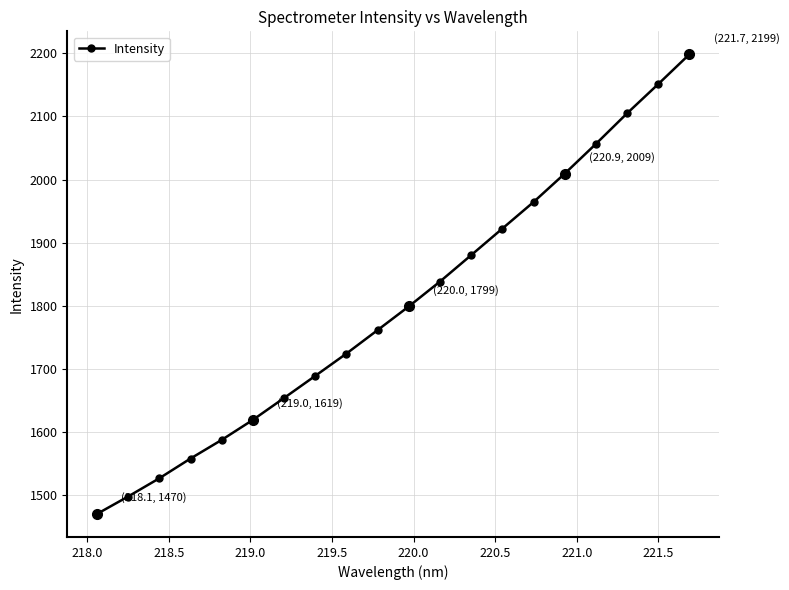

Reading right to left, list all the values displayed in this chart.

2198.6	2151.4	2105.0	2056.5	2009.4	1964.4	1922.3	1880.2	1838.3	1798.9	1761.4	1724.1	1688.7	1653.6	1618.9	1587.2	1557.6	1526.3	1497.4	1469.7